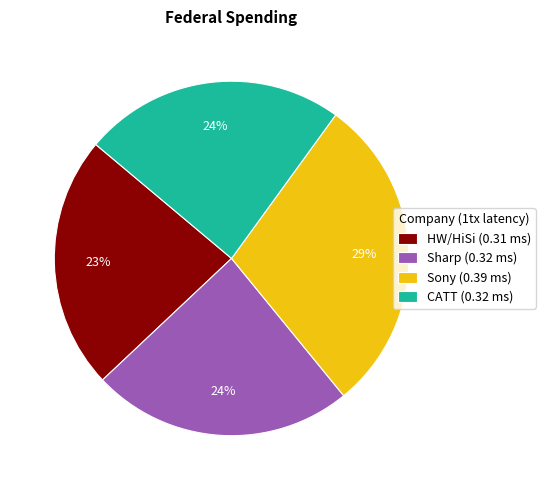

What percentage is the HW/HiSi slice, to the nearest percent?

23%